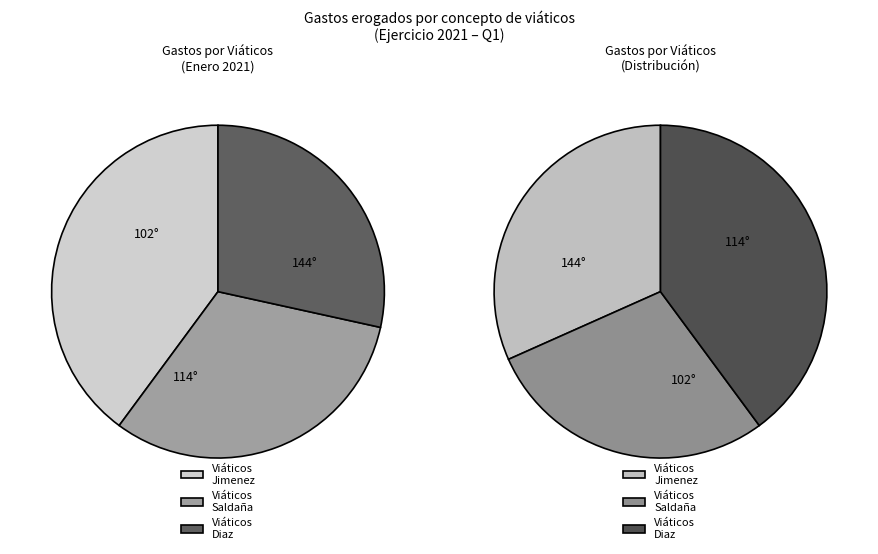

Rank the categories by value from highest to lowest.

Faustino Jimenez Contreras, Carlos Saldaña Grajales, Nicolas Diaz Gomez